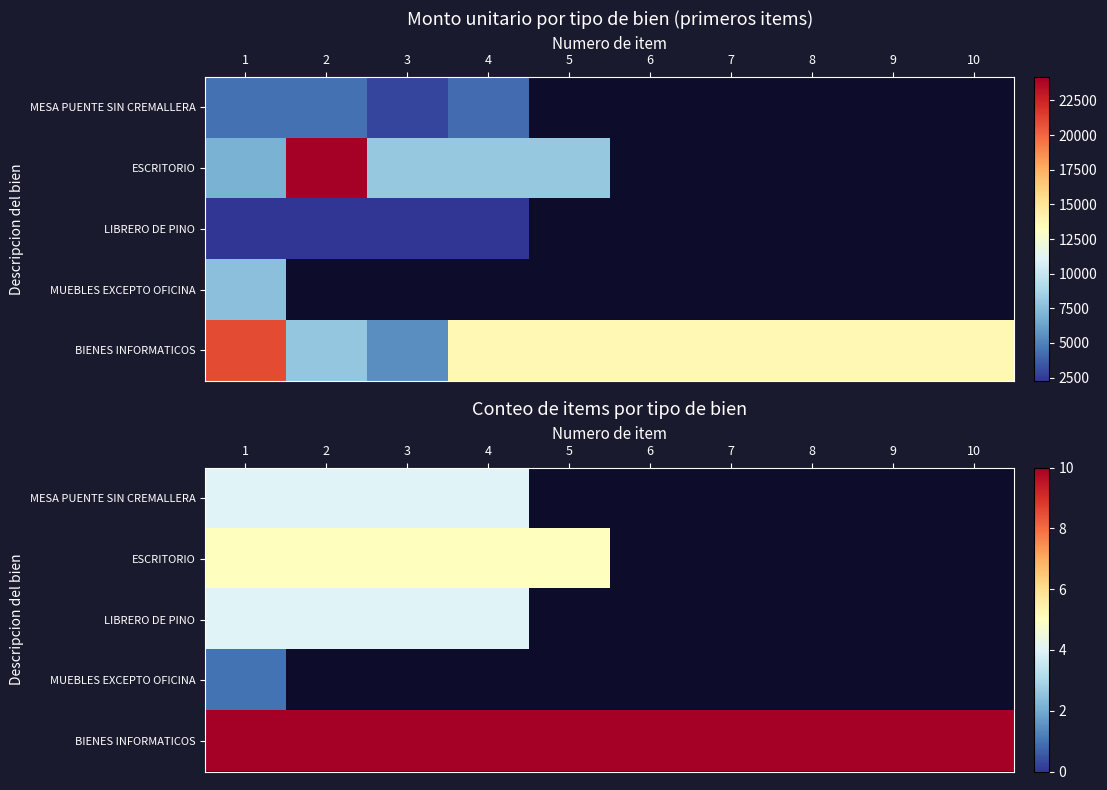

How many values in LIBRERO DE PINO are above zero?

4